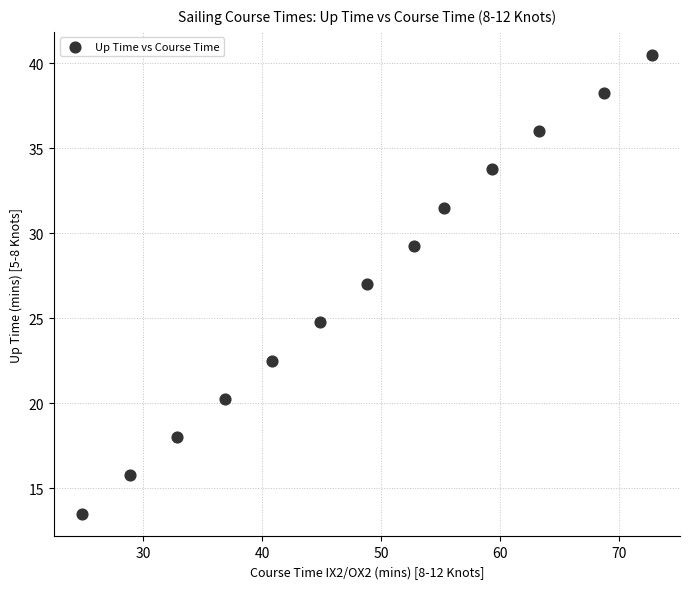

What is the range of X values (max minus min)?

47.8